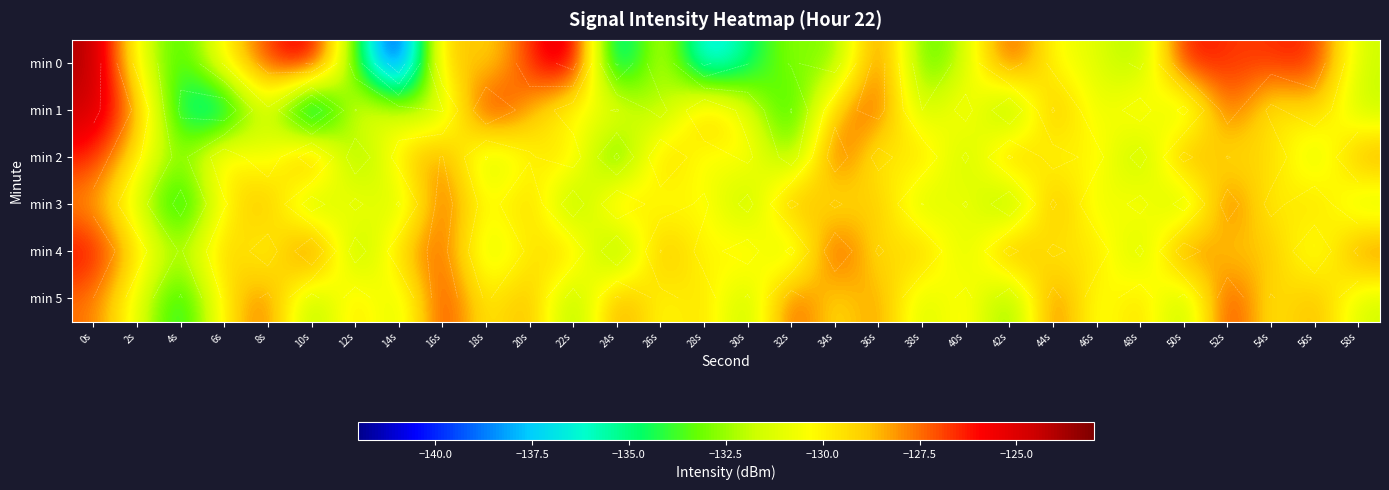

How many data points does each series have?

30